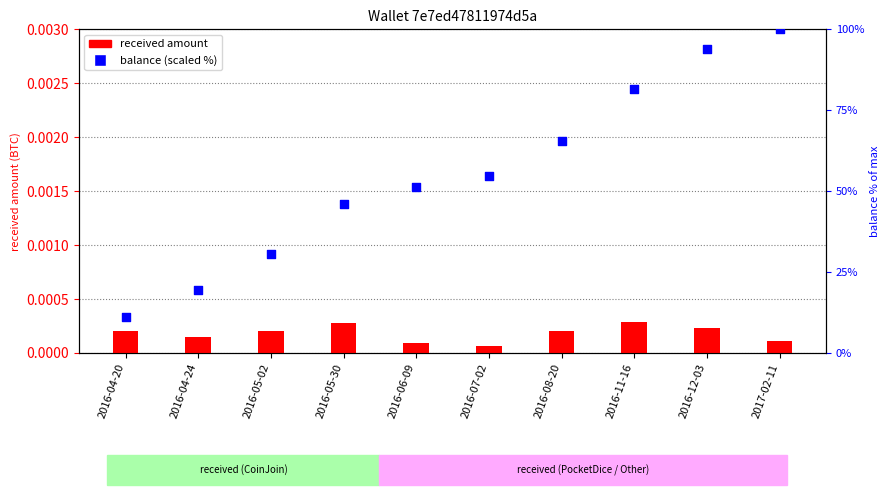

What are all the series names shown in the legend?

received amount, balance (scaled %)